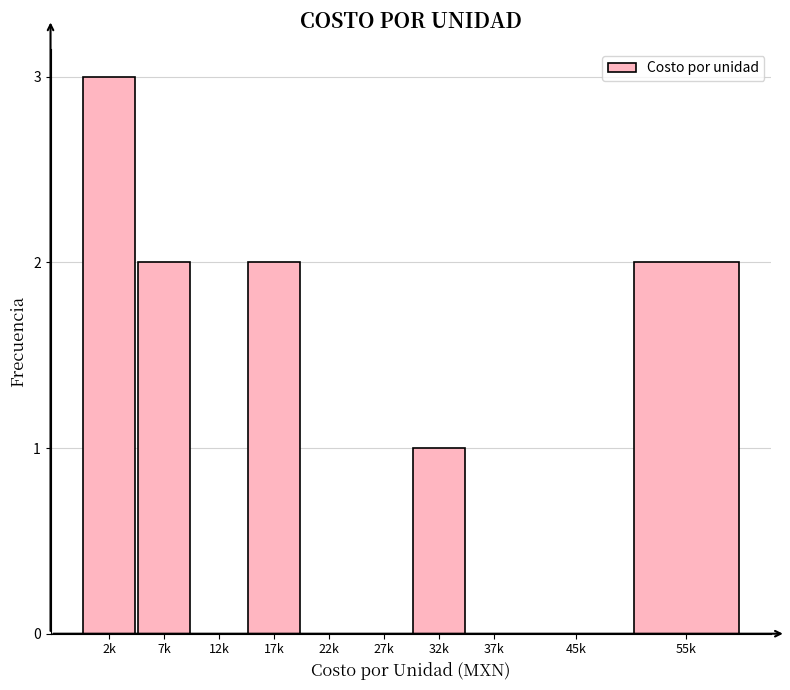

Reading left to right, extract all data points from this chart.

2k=3	7k=2	12k=0	17k=2	22k=0	27k=0	32k=1	37k=0	45k=0	55k=2